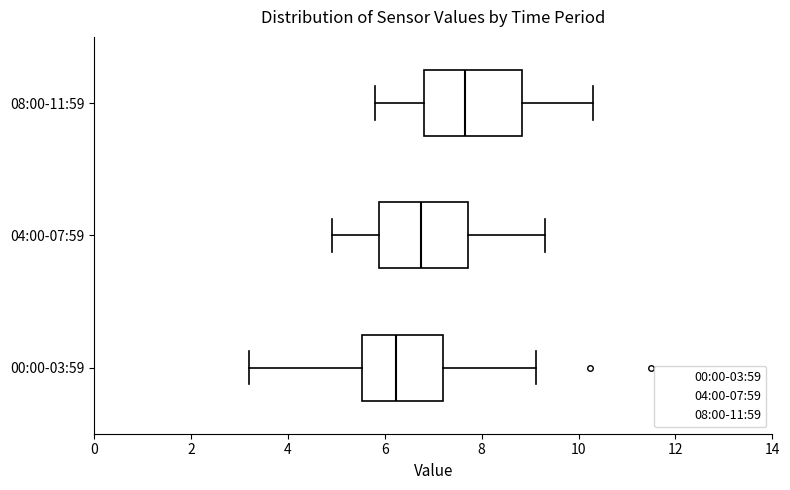

Reading bottom to top, read every box against the x-axis: the position of its median line, the range the box covers, and the ends of its whiskers. The values are not printed on the chart, so give them approximately, as read against the axis.

00:00-03:59: median 6.2, box 5.6 to 7.2, whiskers 3.2 to 9.2
04:00-07:59: median 6.8, box 5.8 to 7.8, whiskers 5.0 to 9.4
08:00-11:59: median 7.6, box 6.8 to 8.8, whiskers 5.8 to 10.4